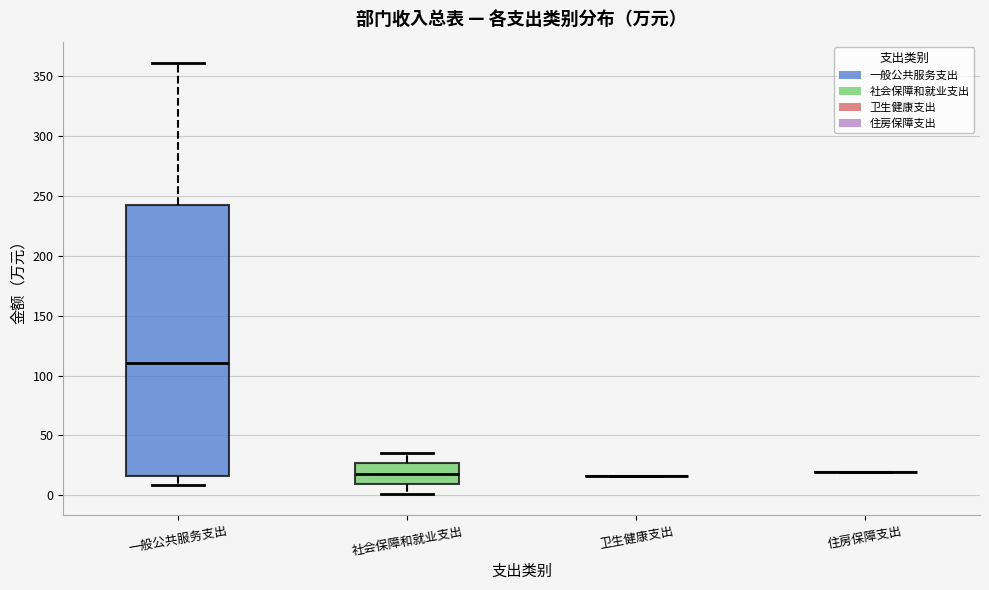

Which box is the tallest, from its lower edge to its upper edge?

一般公共服务支出